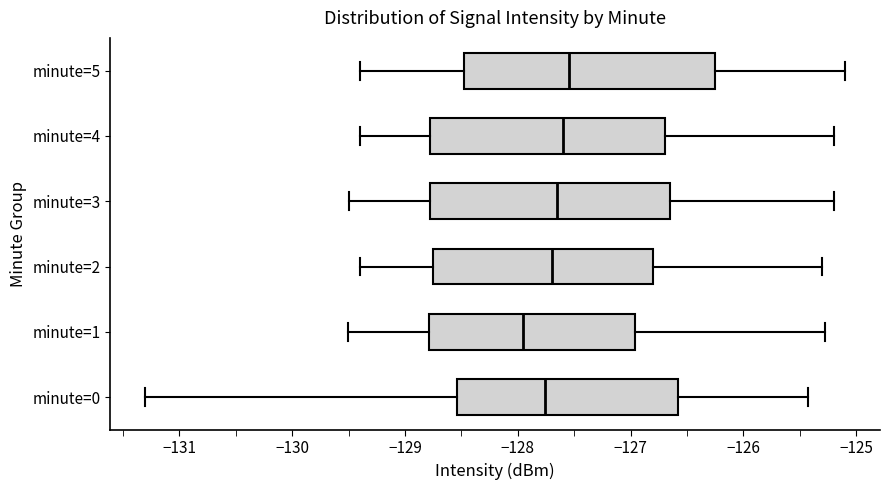

Reading bottom to top, read every box against the x-axis: the position of its median line, the range the box covers, and the ends of its whiskers. The values are not printed on the chart, so give them approximately, as read against the axis.

minute=0: median -127.8, box -128.5 to -126.6, whiskers -131.3 to -125.4
minute=1: median -127.9, box -128.8 to -127.0, whiskers -129.5 to -125.3
minute=2: median -127.7, box -128.7 to -126.8, whiskers -129.4 to -125.3
minute=3: median -127.6, box -128.8 to -126.6, whiskers -129.5 to -125.2
minute=4: median -127.6, box -128.8 to -126.7, whiskers -129.4 to -125.2
minute=5: median -127.5, box -128.5 to -126.2, whiskers -129.4 to -125.1